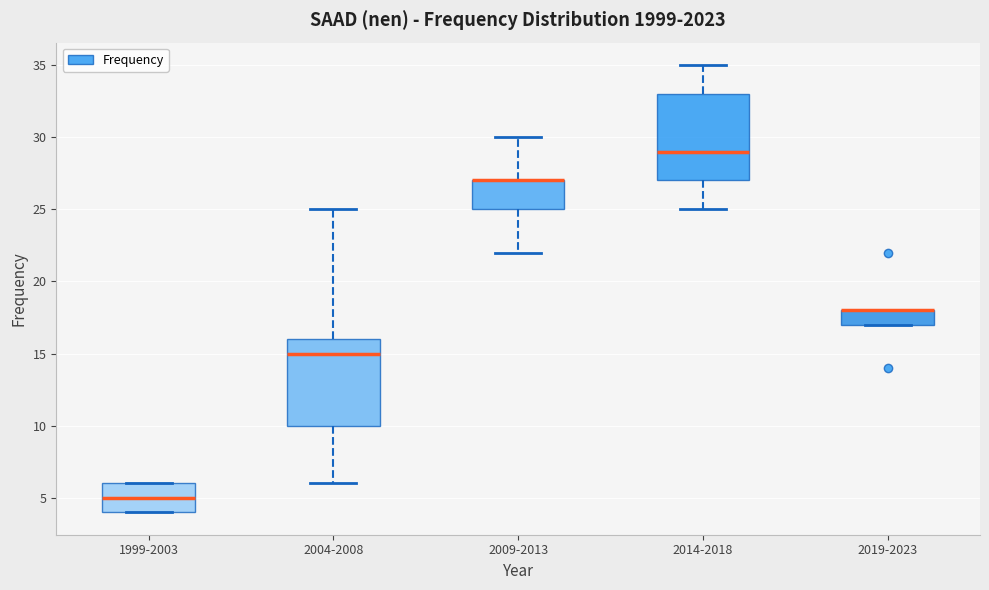

Reading left to right, read every box against the y-axis: the position of its median line, the range the box covers, and the ends of its whiskers. The values are not printed on the chart, so give them approximately, as read against the axis.

1999-2003: median 5, box 4 to 6, whiskers 4 to 6
2004-2008: median 15, box 10 to 16, whiskers 6 to 25
2009-2013: median 27 (drawn on the box's upper edge), box 25 to 27, whiskers 22 to 30
2014-2018: median 29, box 27 to 33, whiskers 25 to 35
2019-2023: median 18 (drawn on the box's upper edge), box 17 to 18, whiskers 17 to 18